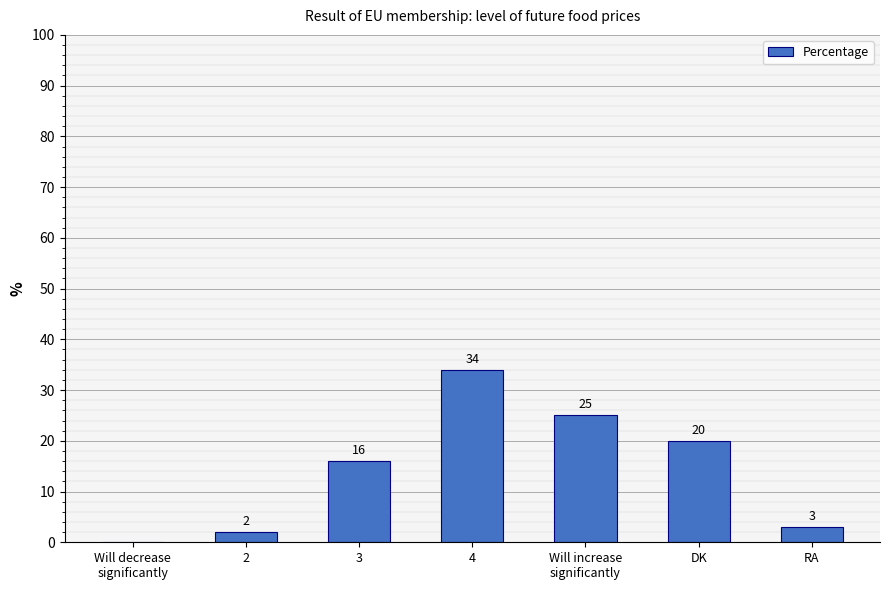

What is the sum of all values?

100